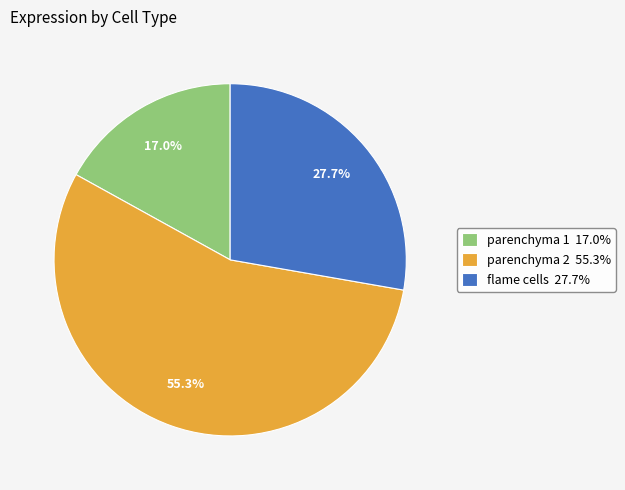

Which category has the biggest portion of the pie?

parenchyma 2